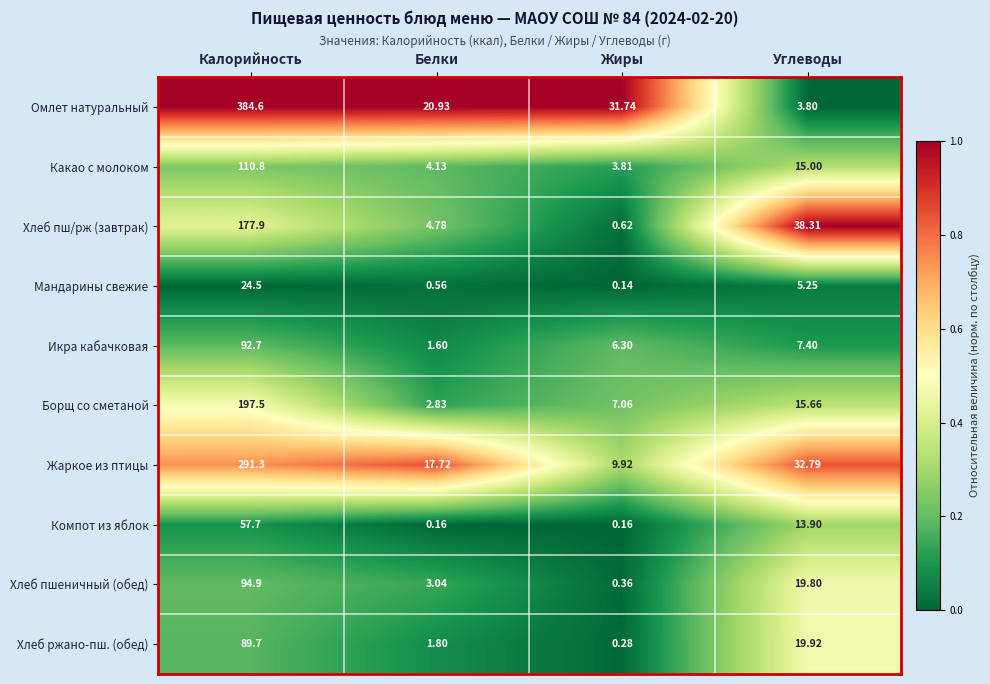

Which label corresponds to the smallest value in the chart?

Жиры